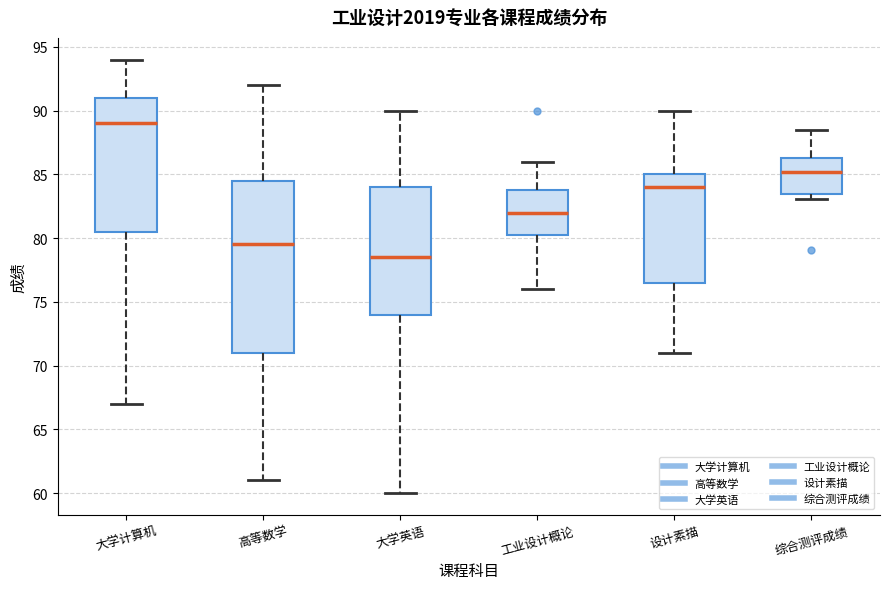

Where is the upper edge of the box for 设计素描 on the y-axis? The values are not printed on the chart, so give them approximately, as read against the axis.

85.0